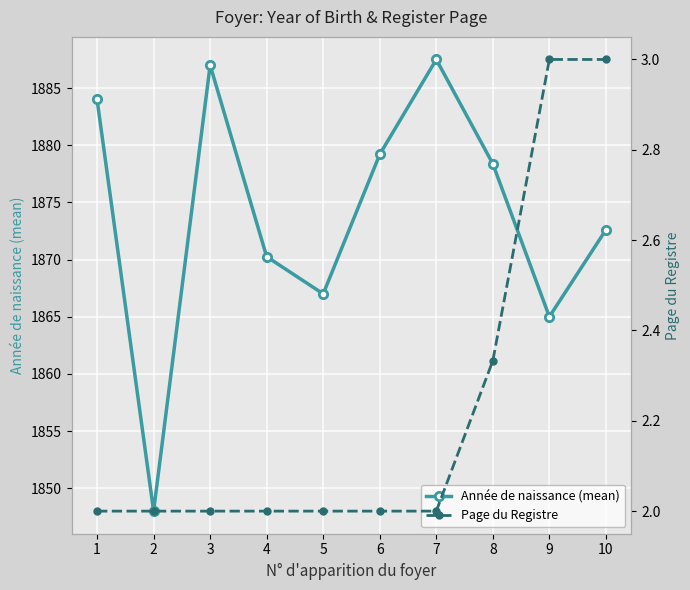

Reading left to right, list all the values displayed in this chart.

Année de naissance (mean): 1=1884.0	2=1848.0	3=1887.0	4=1870.2	5=1867.0	6=1879.2	7=1887.5	8=1878.4	9=1865.0	10=1872.6
Page du Registre: 1=2.0	2=2.0	3=2.0	4=2.0	5=2.0	6=2.0	7=2.0	8=2.3	9=3.0	10=3.0